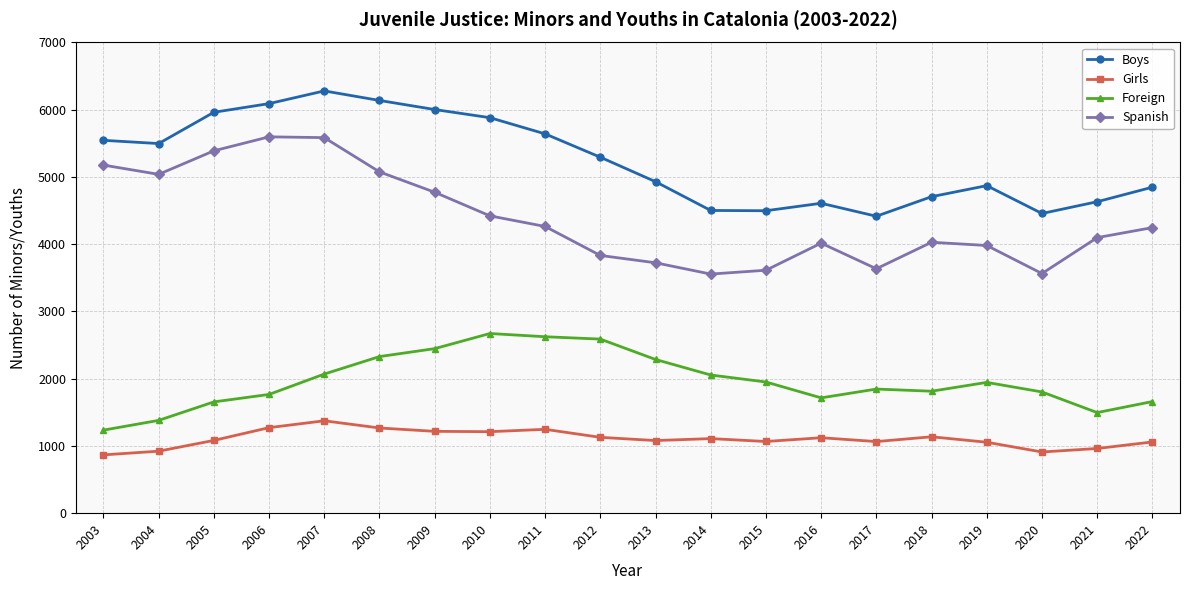

At how many categories does at least one series exceed 2405?

20